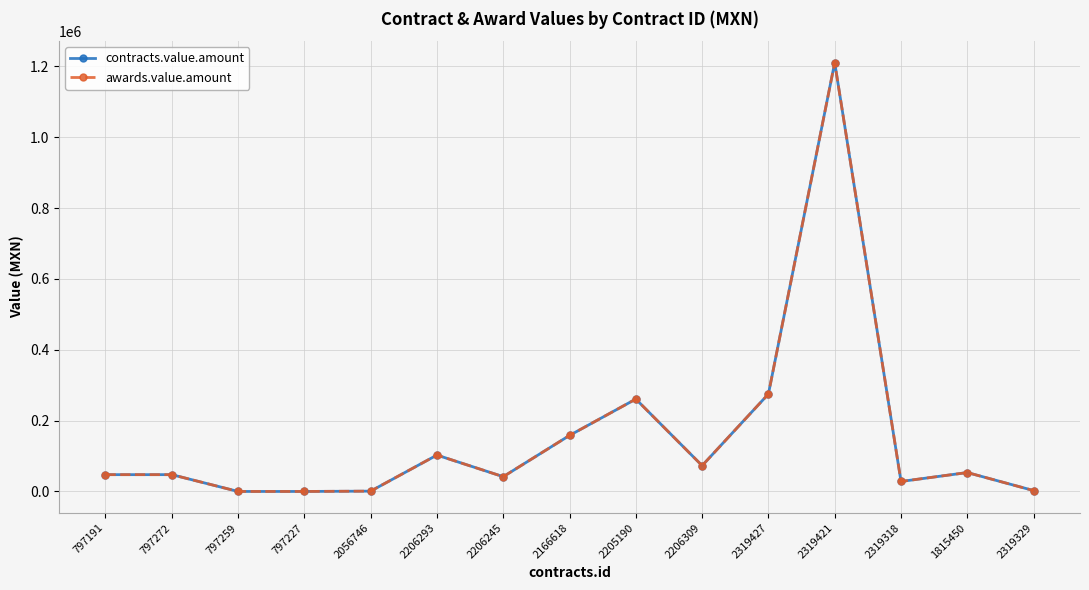

Is the value of awards.value.amount at 2206293 greater than the value of contracts.value.amount at 2206309?

Yes